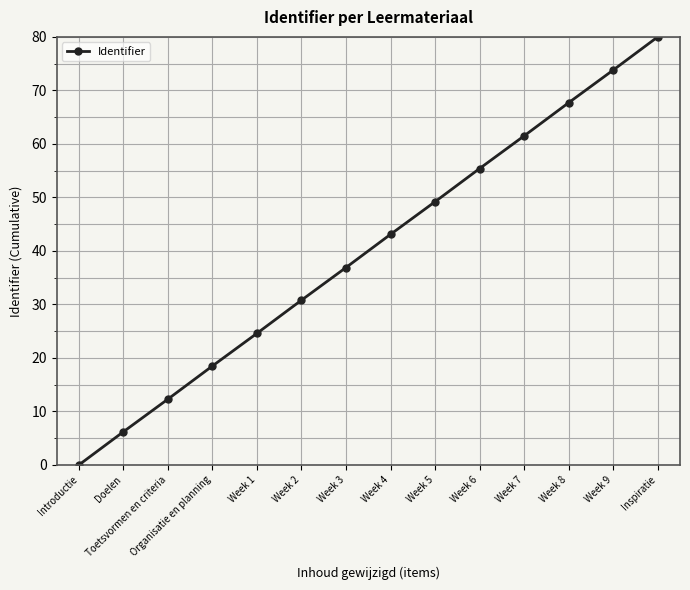

At which category does the chart reach its minimum across all series?

Introductie